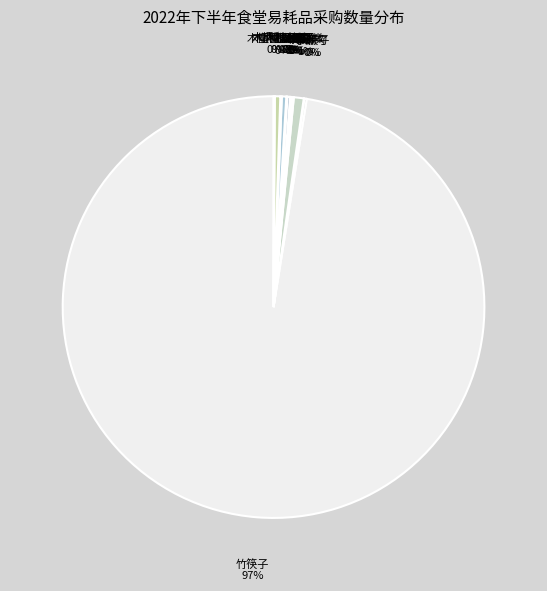

The 洗碗巾 slice represents 11% of the pie. True or false?

False